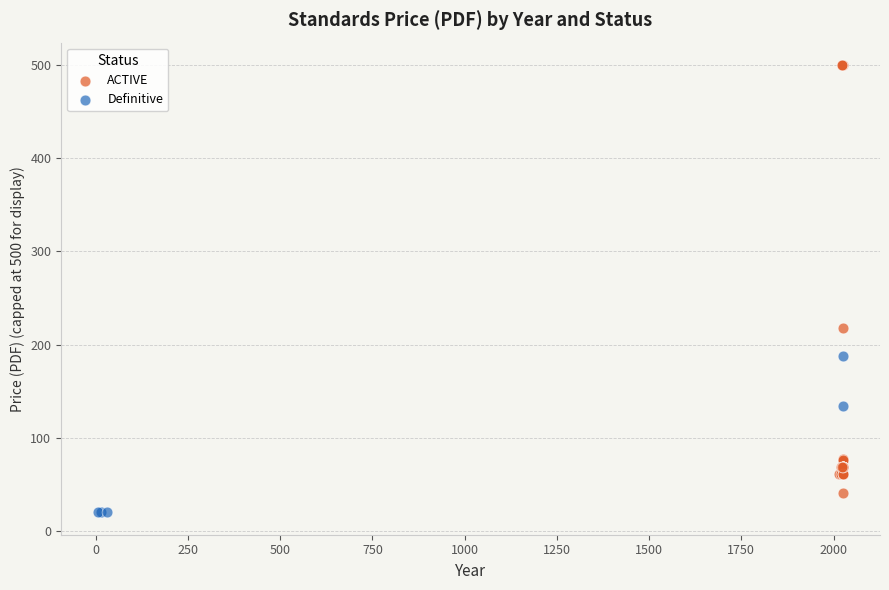

Which series reaches the maximum Y coordinate?

ACTIVE